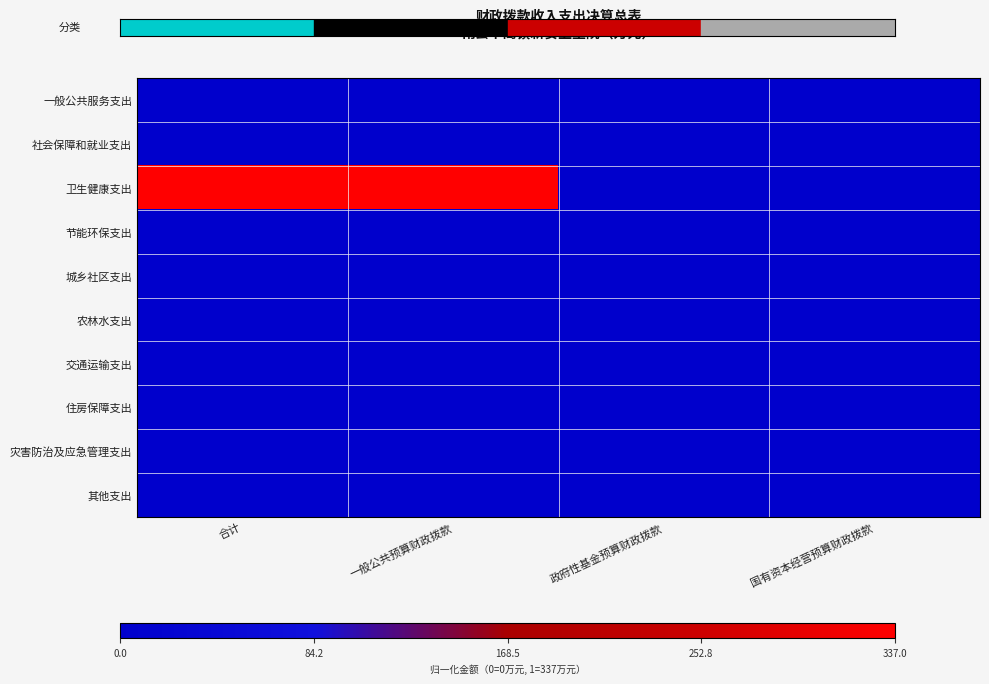

How many categories are shown in the chart?

4